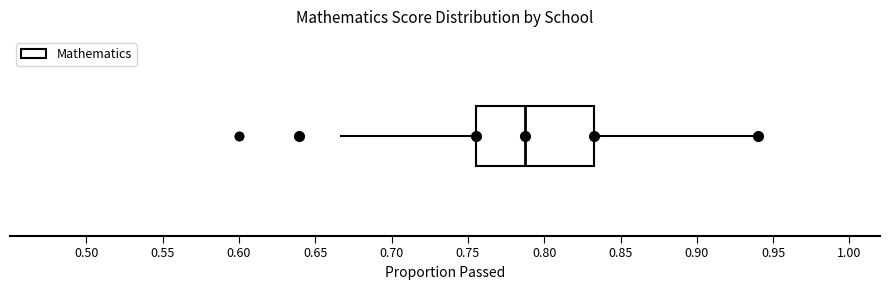

Transcribe this box plot: give where the median line is, the range the box spans, and where the two whiskers end, as read against the x-axis. The values are not printed on the chart, so give them approximately, as read against the axis.

median 0.785, box 0.755 to 0.835, whiskers 0.665 to 0.940